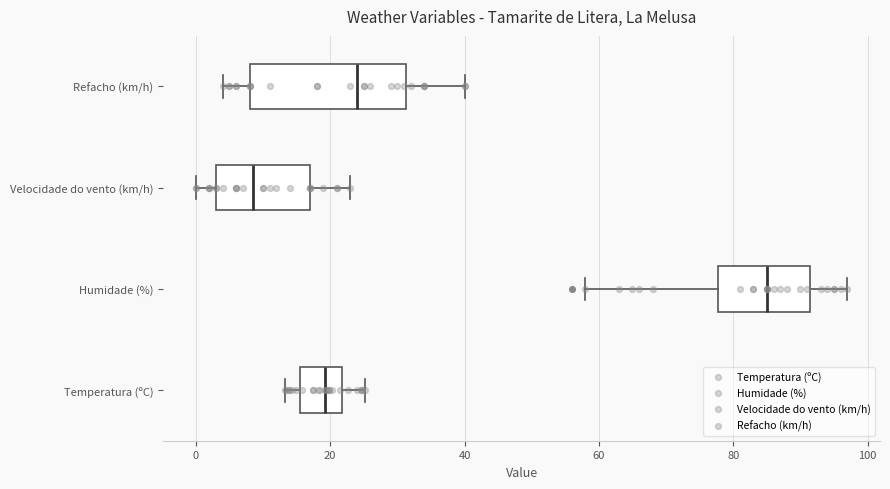

Reading bottom to top, transcribe this box plot: for each box, give where its median line is, the range the box spans, and where its two whiskers end, as read against the x-axis. The values are not printed on the chart, so give them approximately, as read against the axis.

Temperatura (ºC): median 20, box 16 to 22, whiskers 14 to 26
Humidade (%): median 86, box 78 to 92, whiskers 58 to 98
Velocidade do vento (km/h): median 8, box 4 to 18, whiskers 0 to 24
Refacho (km/h): median 24, box 8 to 32, whiskers 4 to 40